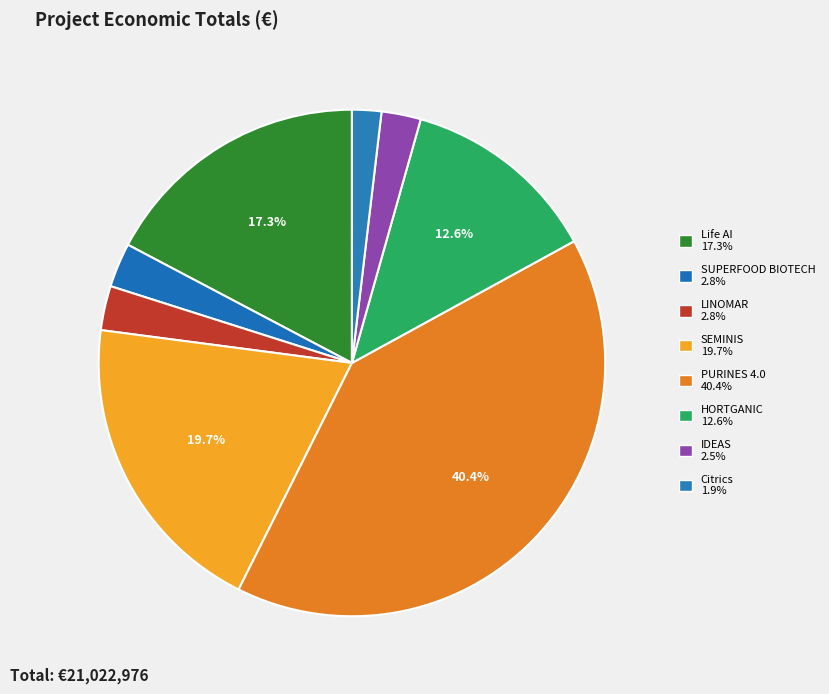

Is there a majority slice in this chart?

No